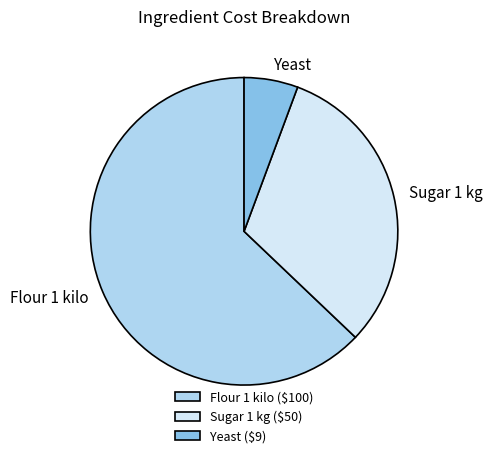

True or false: Sugar 1 kg accounts for 22% of the total.

False